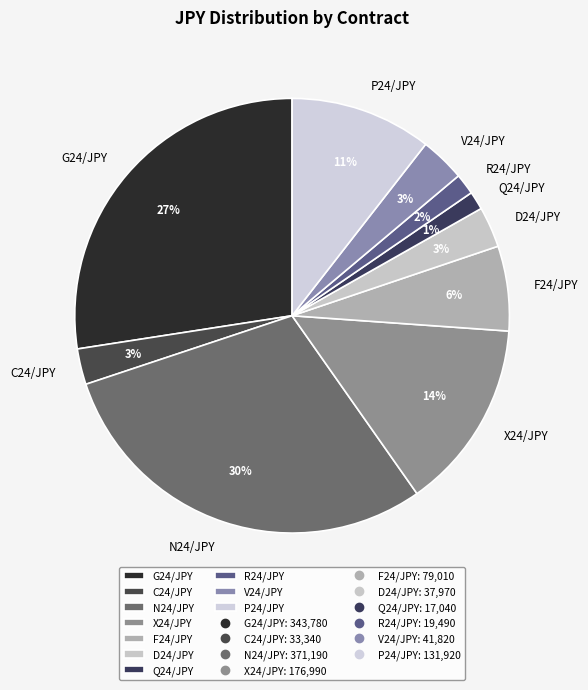

Is there a majority slice in this chart?

No